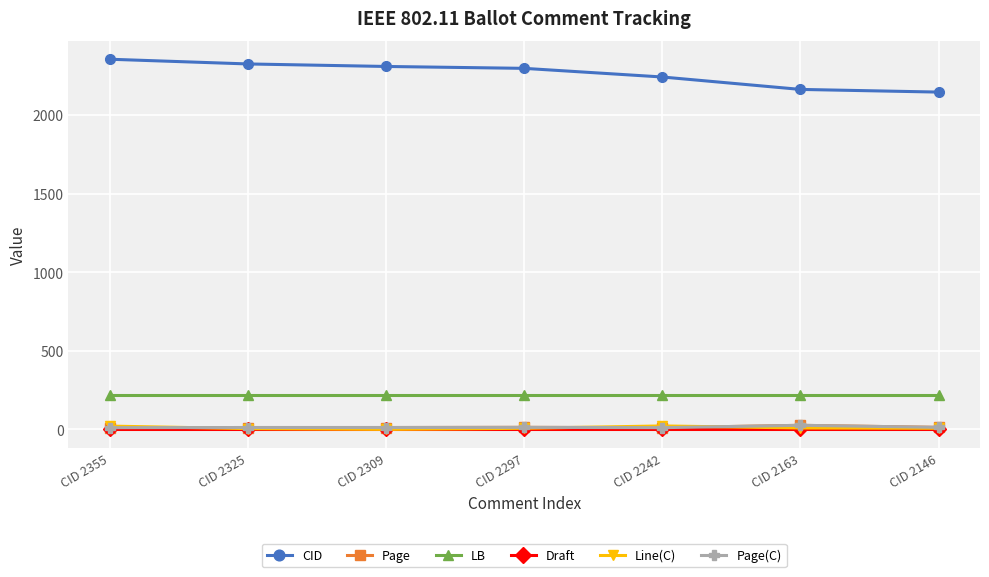

What value does the Line(C) series have at CID 2242, to the nearest 5?

20